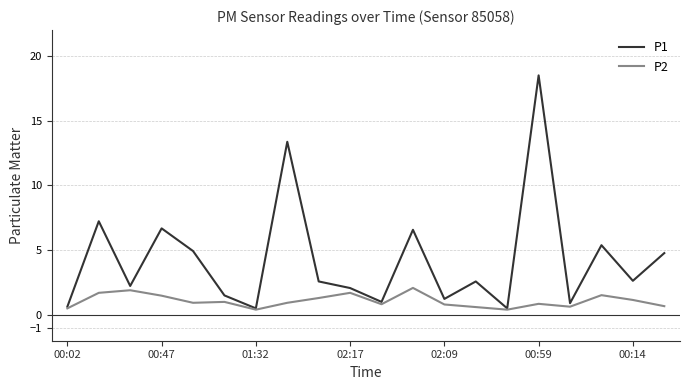

Which series has the largest total across all categories?

P1